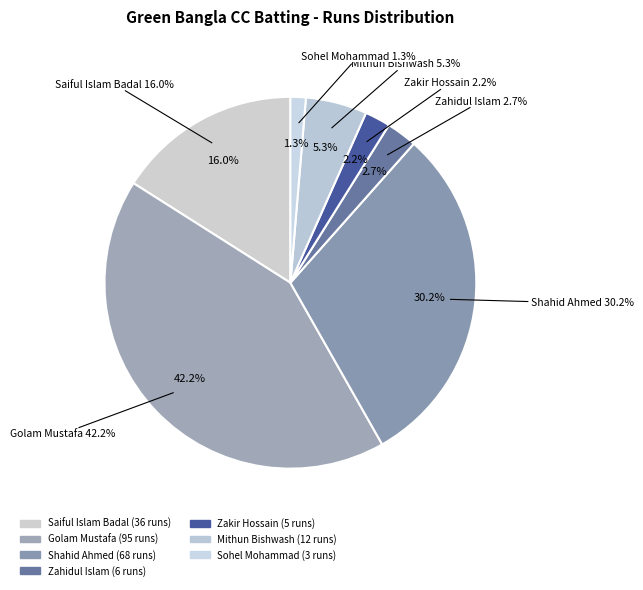

To the nearest percent, what is the combined percentage of Saiful Islam Badal and Golam Mustafa?

58%